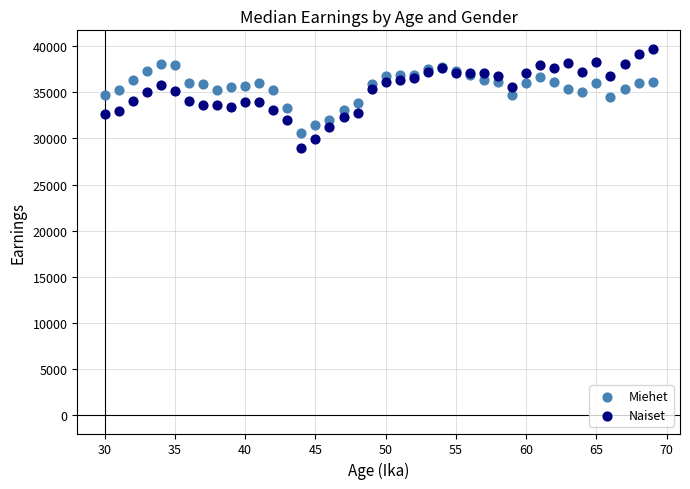

Which series has the widest spread of Y values?

Naiset